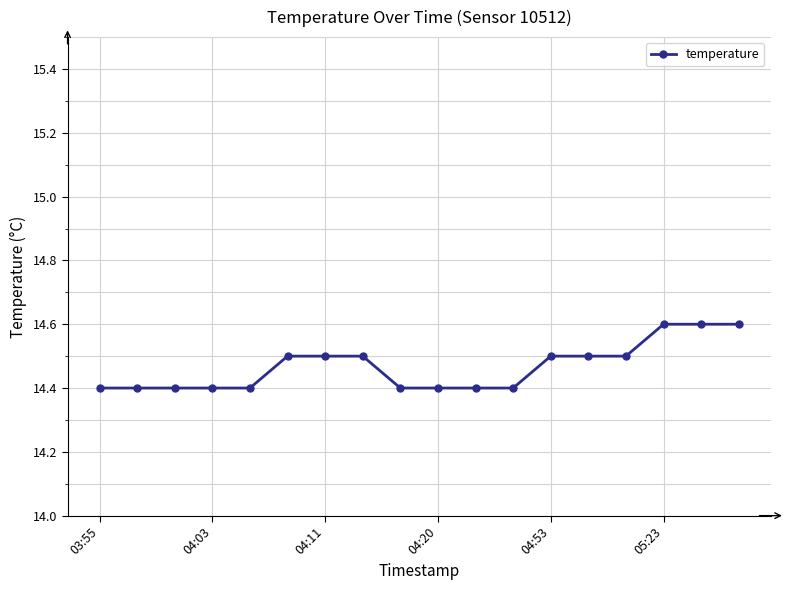

What is the value of the 14th point from the left?

14.5